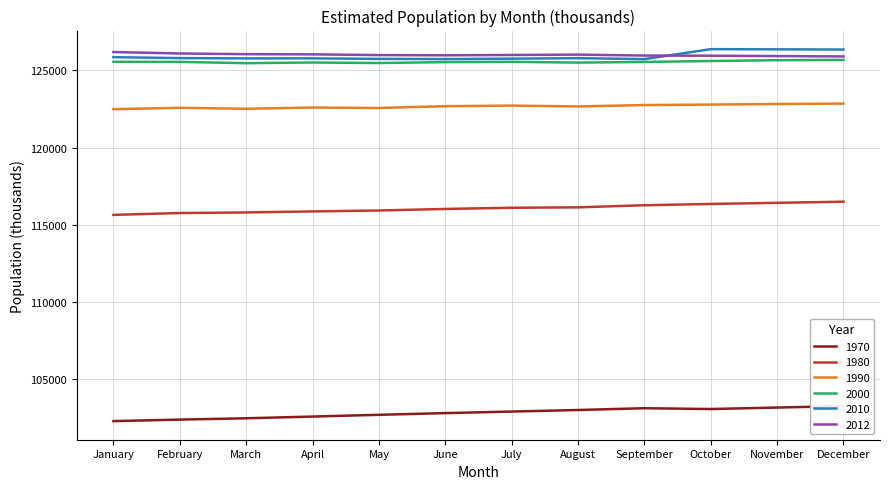

True or false: 1980 and 2010 intersect in this chart.

False